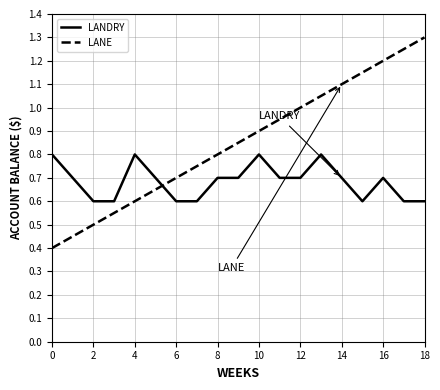

Which series has the widest spread of values?

LANE